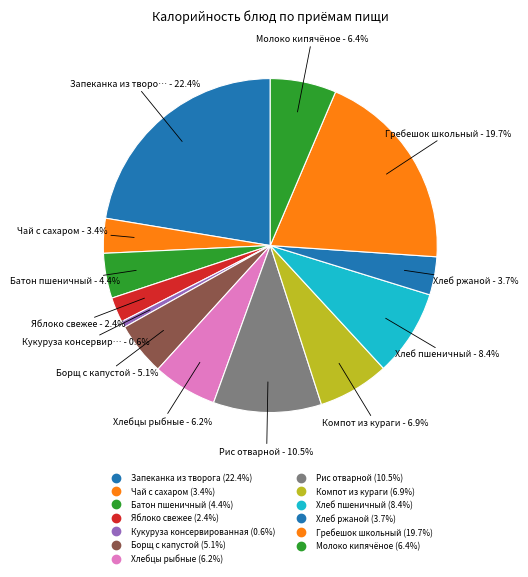

To the nearest percent, what is the combined percentage of Хлебцы рыбные and Гребешок школьный?

26%